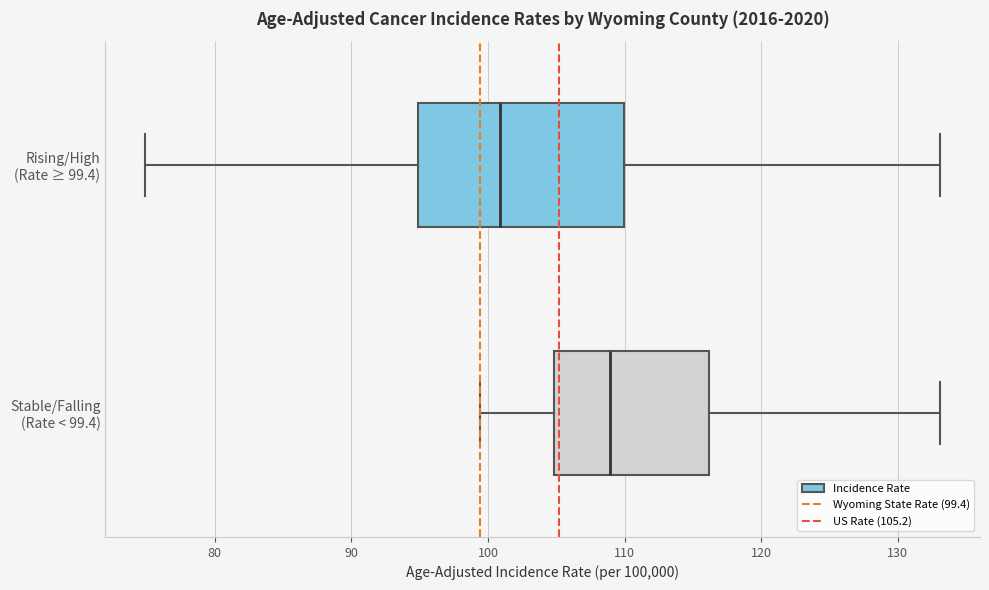

Which box's median line is the furthest to the right?

Stable/Falling (Rate < 99.4)